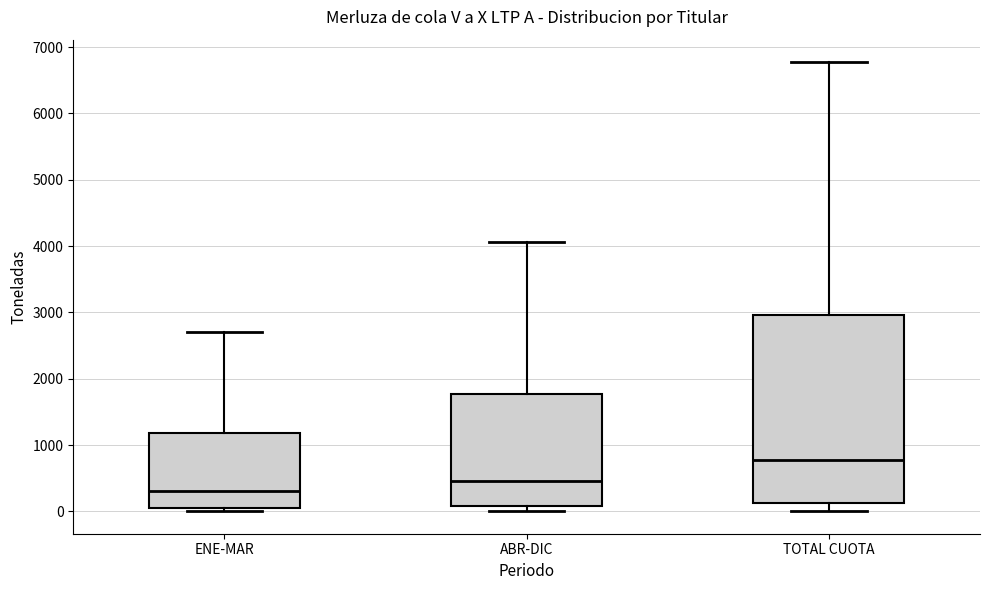

Where is the upper edge of the box for ENE-MAR on the y-axis? The values are not printed on the chart, so give them approximately, as read against the axis.

1200